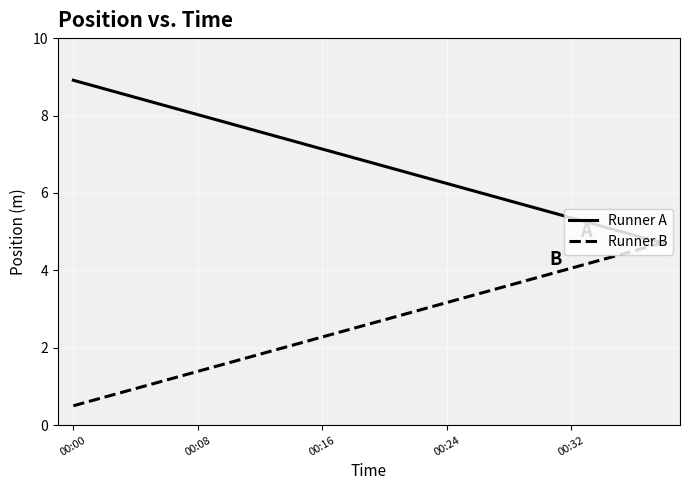

Rank the series by their average value, from highest to lowest.

Runner A, Runner B